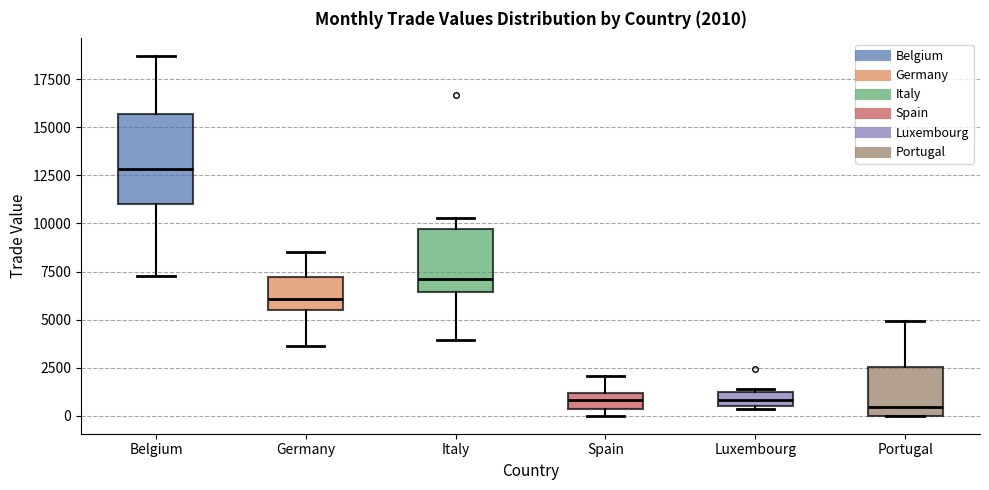

Comparing the boxes themselves (not the whiskers), which one is the tallest?

Belgium